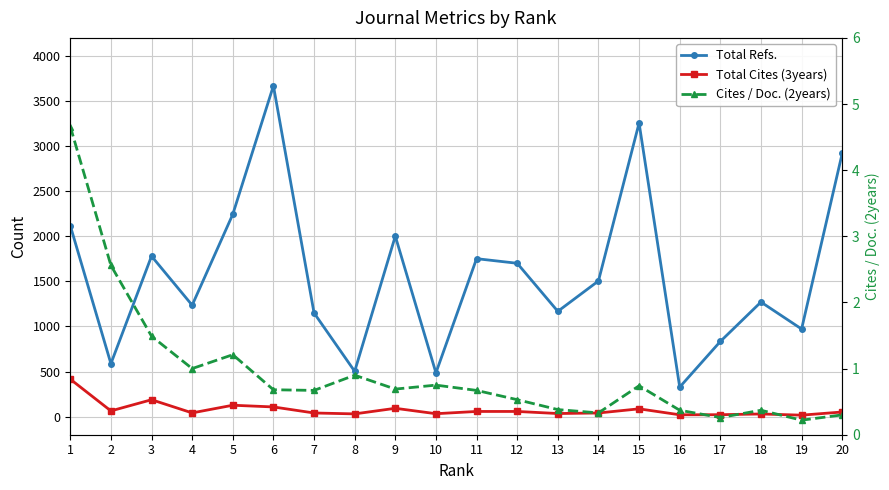

At which category is the sum across all series the highest?

6